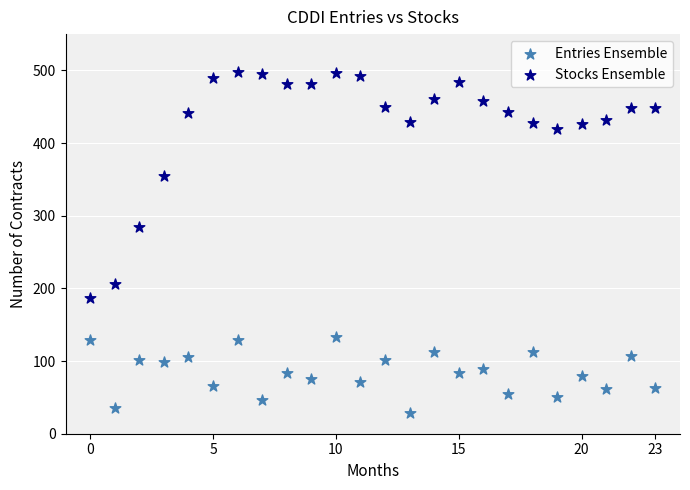

Which series contains the highest Y value?

Stocks Ensemble